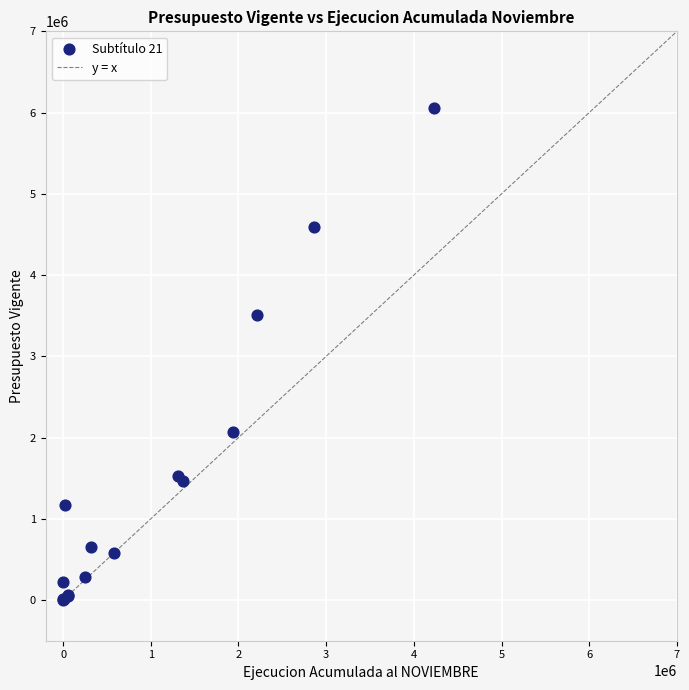

What Y value in the scatter plot is closest to 3029328?

3513569